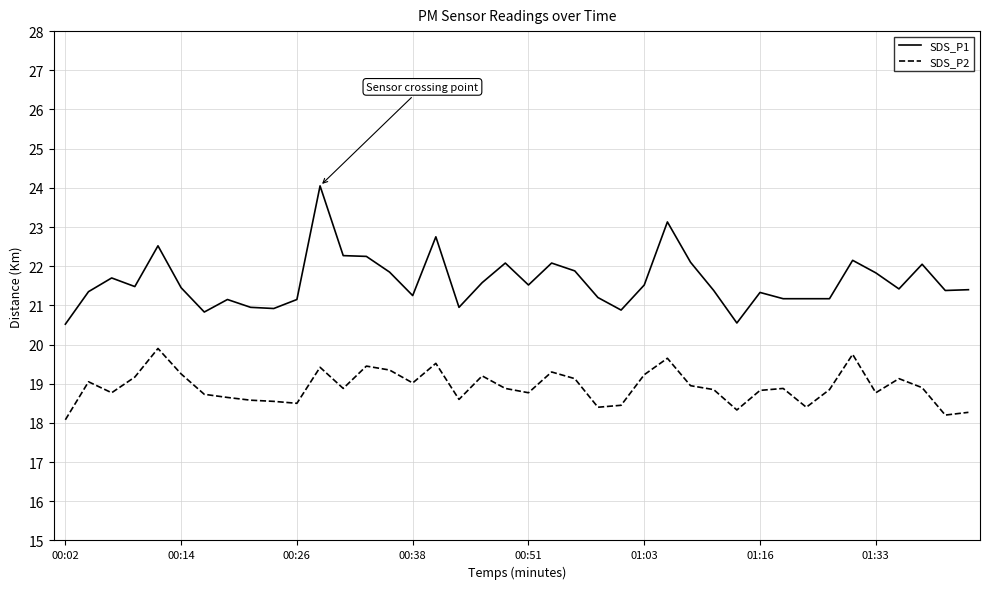

What is the difference between the second highest and second lowest values in the SDS_P1 series?

2.6